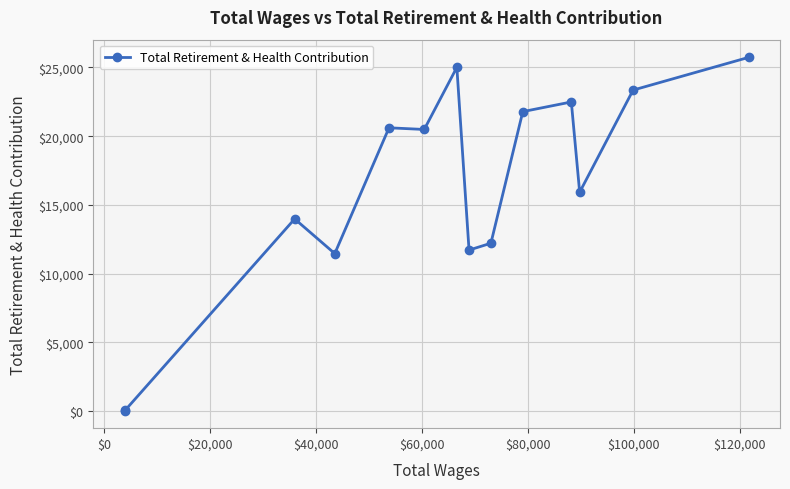

True or false: there are more than 2 points higher than both neighbors.

True